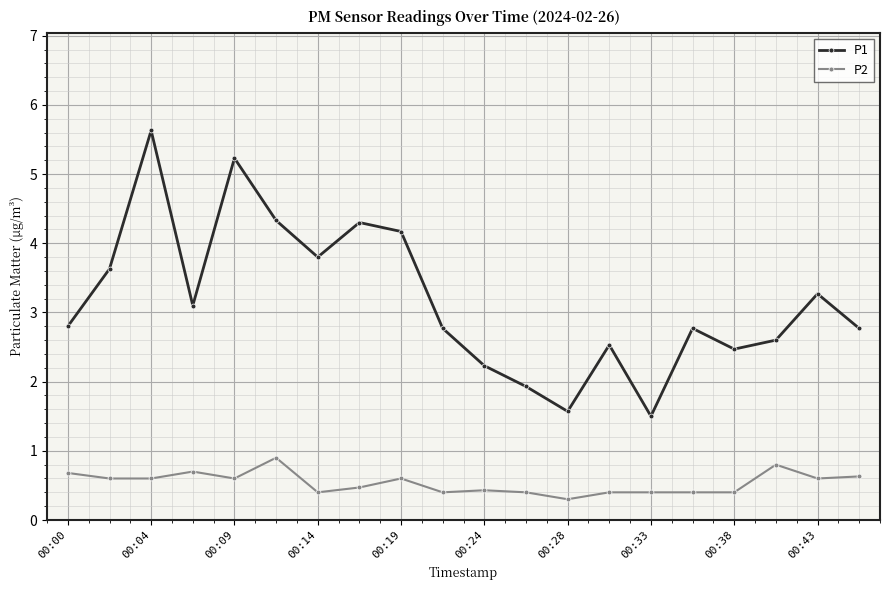

Rank the series by their average value, from highest to lowest.

P1, P2